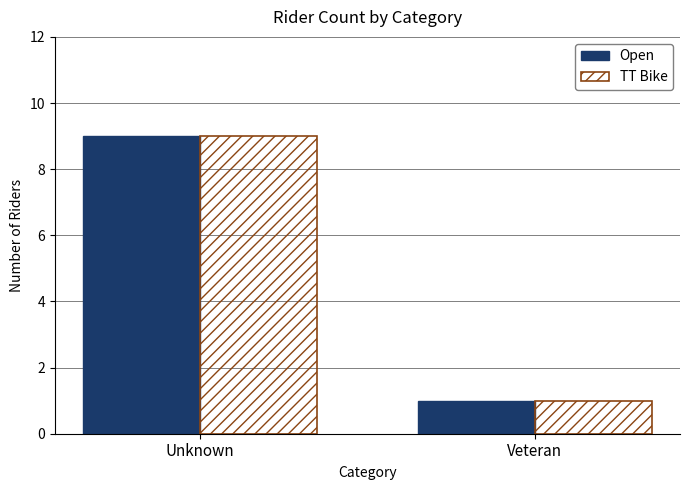

How many values in the TT Bike series are below 9?

1